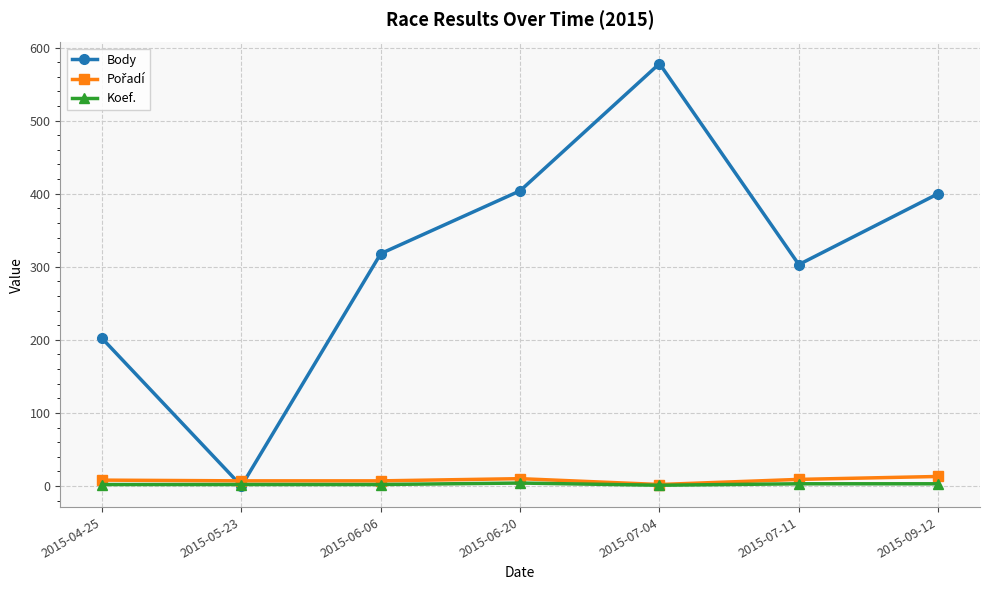

At which label is Body closest to 289?

2015-07-11